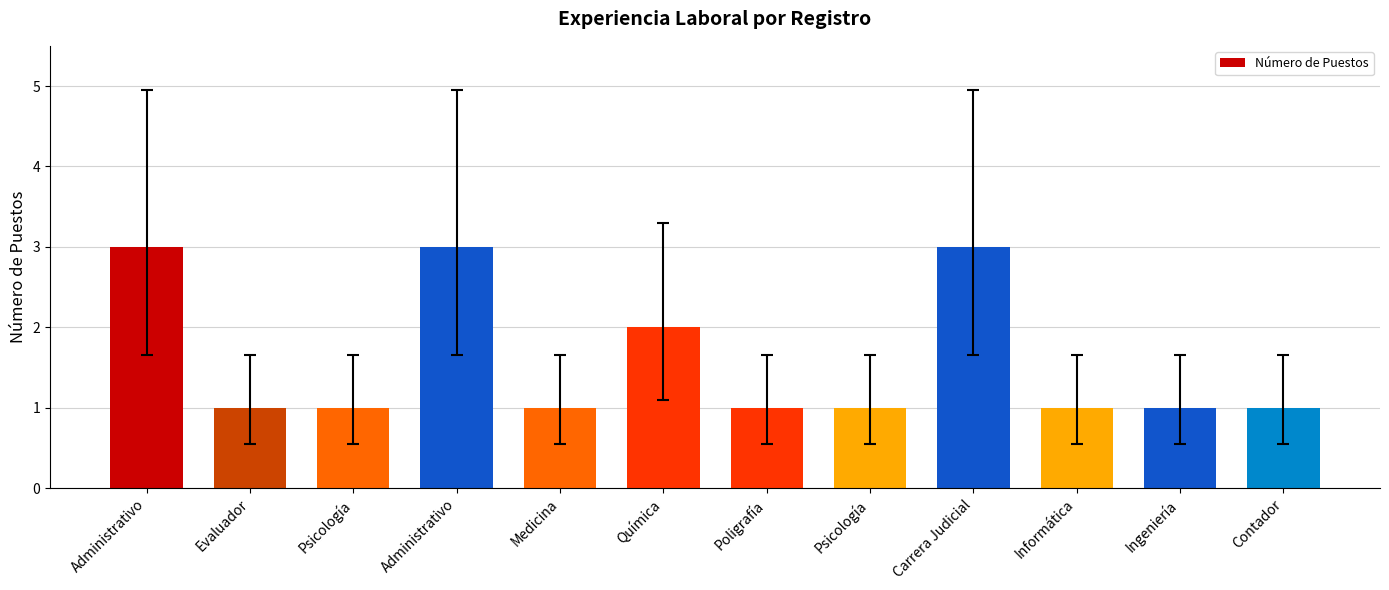

How many series are shown in this chart?

1